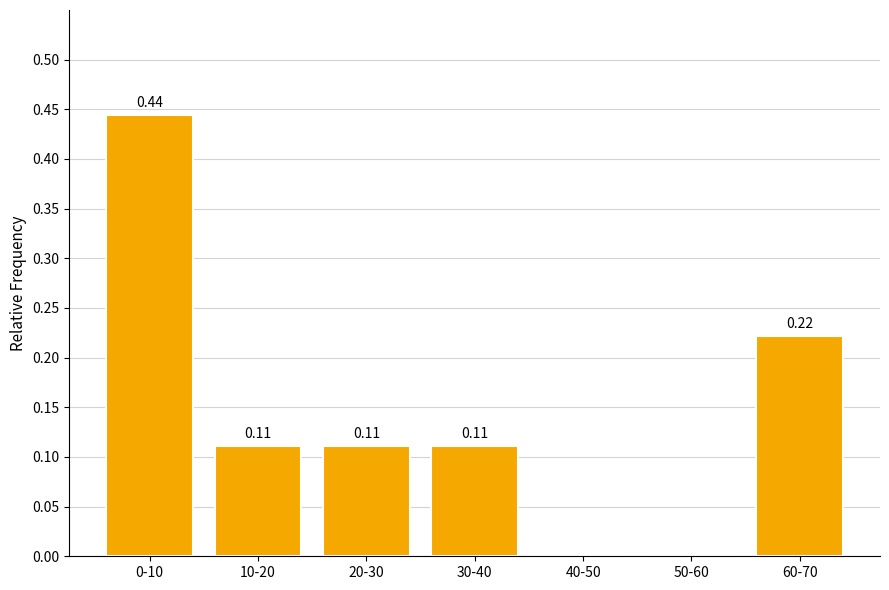

What is the change in value from 0-10 to 30-40?

-0.3